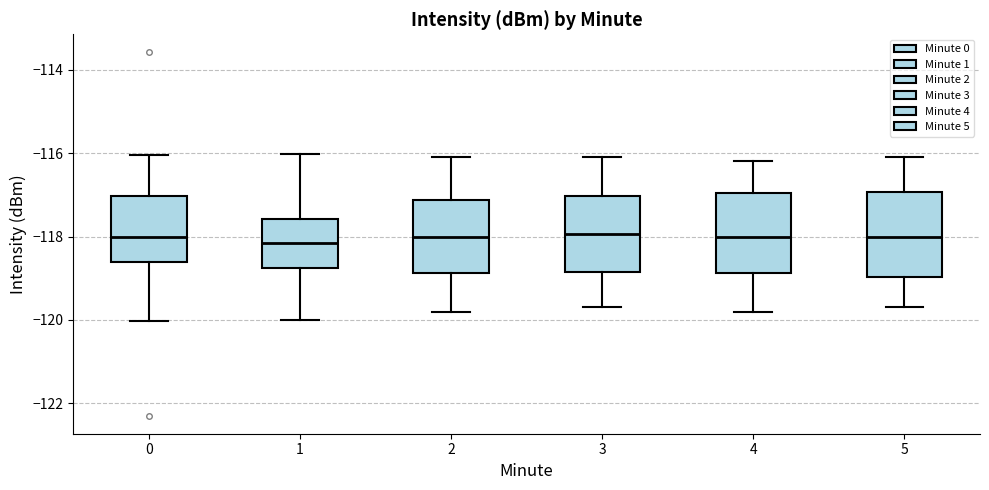

Where does the lower whisker of the box at x = 1 end on the y-axis? The values are not printed on the chart, so give them approximately, as read against the axis.

-120.0